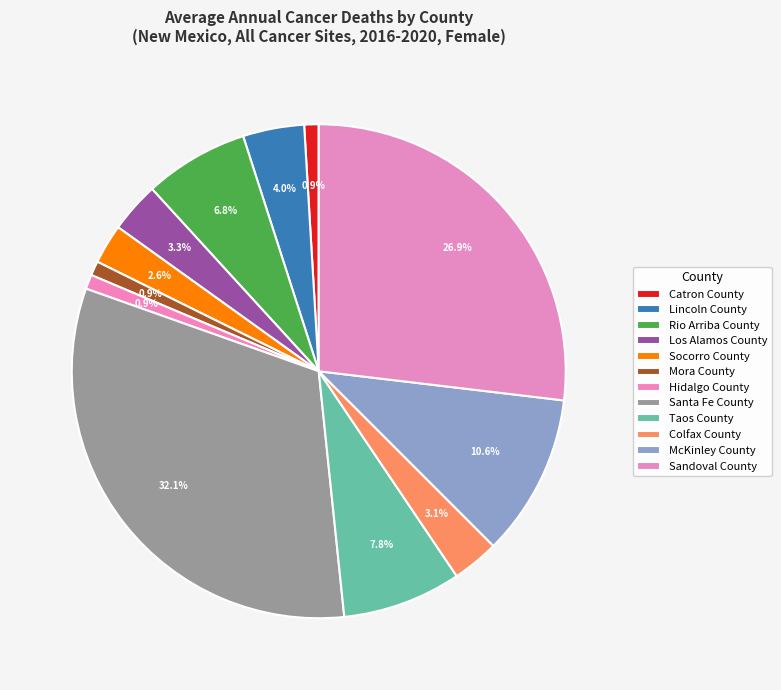

Count the number of slices in the pie.

12